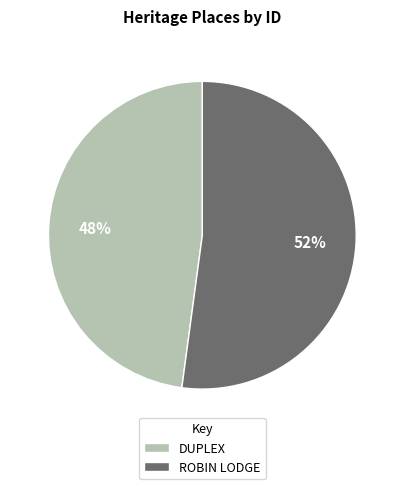

Rank the categories by value from highest to lowest.

ROBIN LODGE, DUPLEX